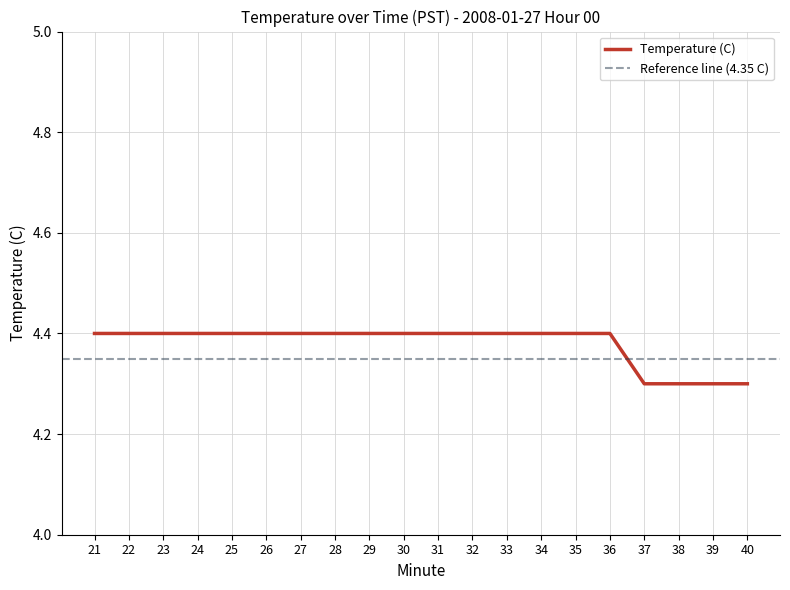

List the labels in order of value, largest first.

21, 22, 23, 24, 25, 26, 27, 28, 29, 30, 31, 32, 33, 34, 35, 36, 37, 38, 39, 40